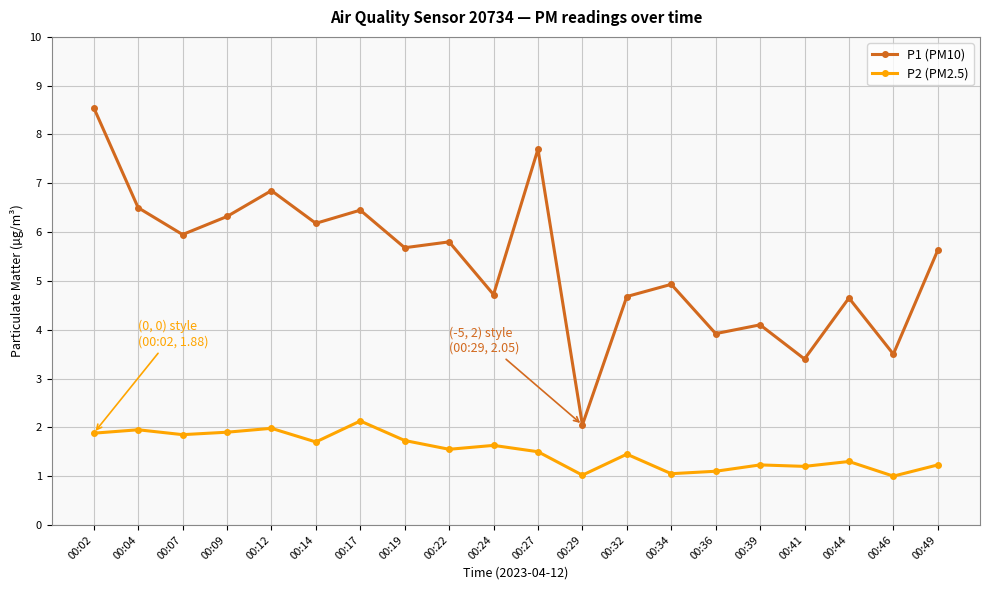

Rank the series by their maximum value, from highest to lowest.

P1 (PM10), P2 (PM2.5)